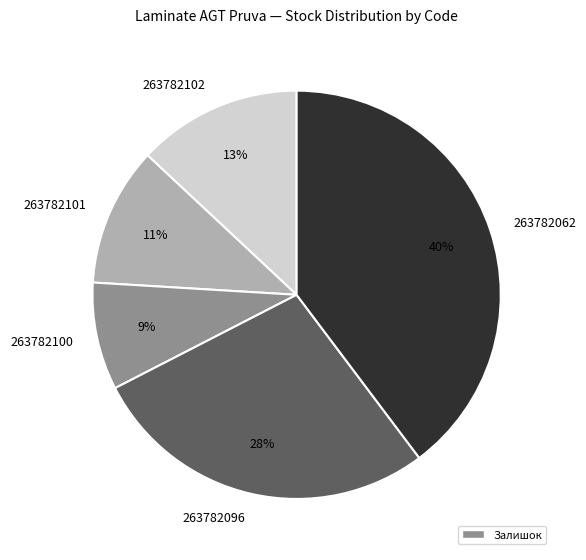

To the nearest percent, what is the average slice percentage?

20%